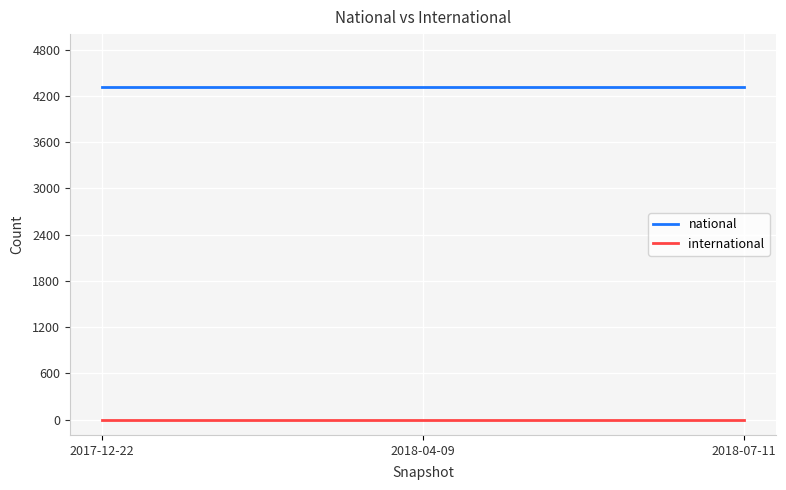

Rank the series by their maximum value, from highest to lowest.

national, international